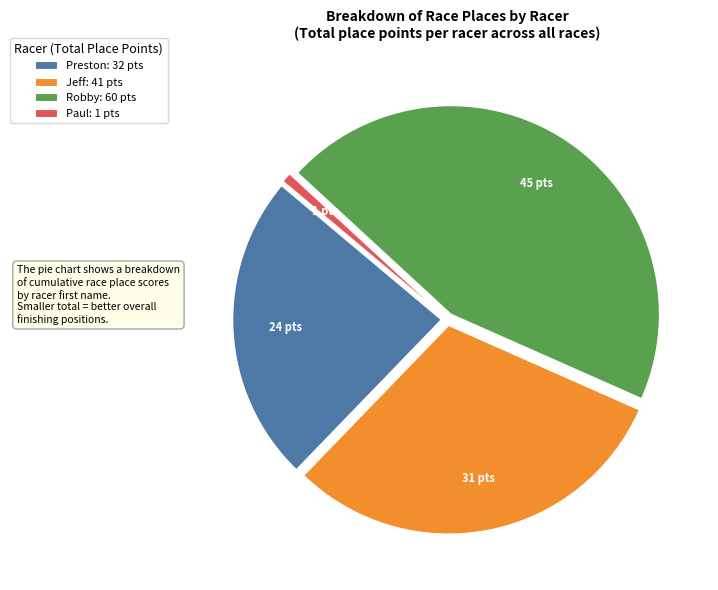

Which has a higher value, Preston: 32 pts or Jeff: 41 pts?

Jeff: 41 pts